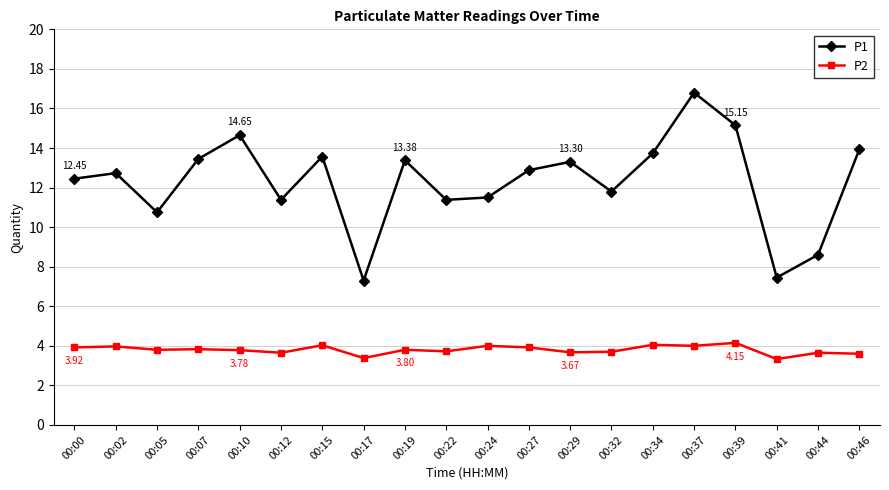

Between 00:05 and 00:19, which series saw the biggest shift?

P1